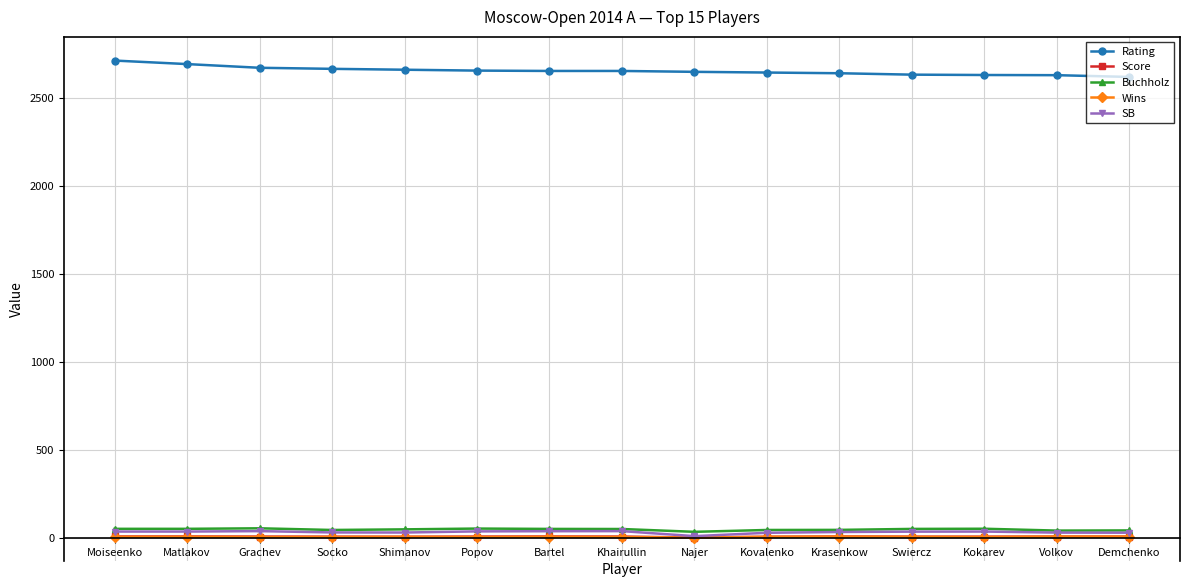

True or false: Rating and SB cross at least once.

False